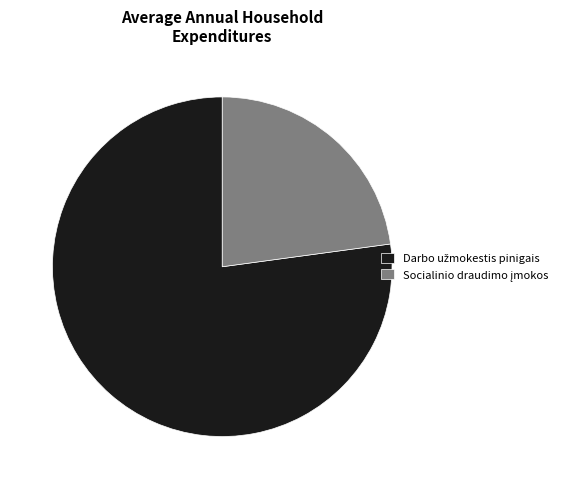

Does any single category account for the majority?

Yes